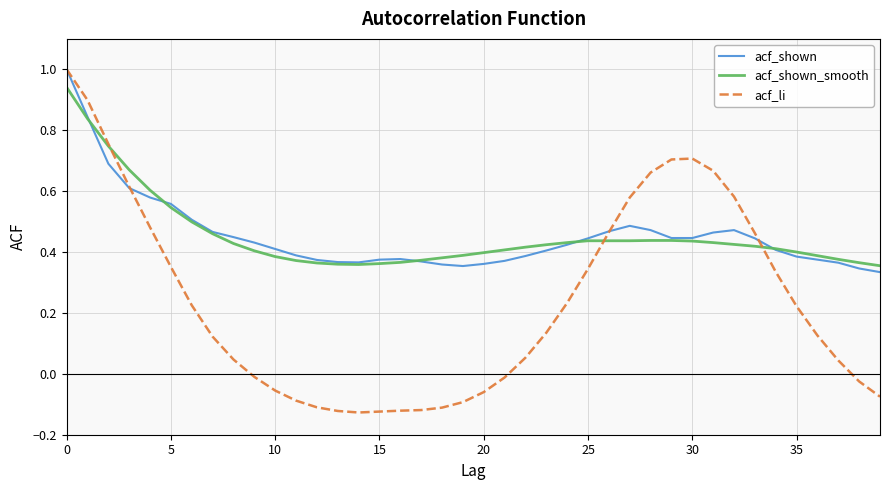

What is the greatest value displayed?

1.0